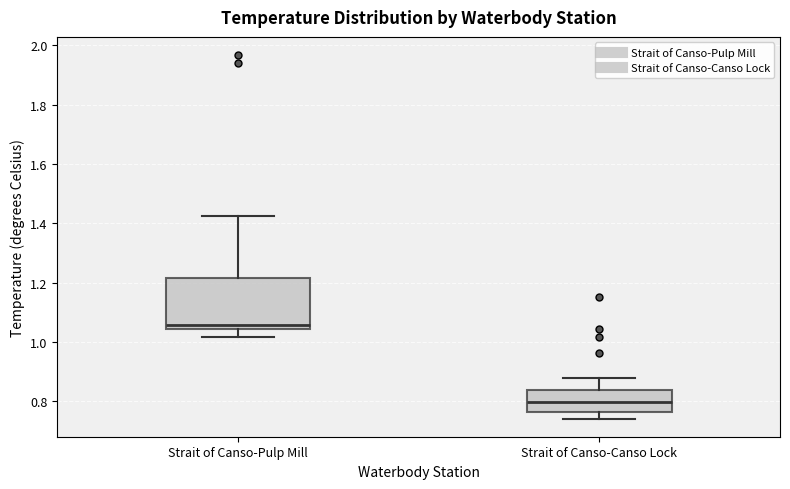

Reading left to right, transcribe this box plot: for each box, give where its median line is, the range the box spans, and where its two whiskers end, as read against the y-axis. The values are not printed on the chart, so give them approximately, as read against the axis.

Strait of Canso-Pulp Mill: median 1.06, box 1.04 to 1.22, whiskers 1.02 to 1.42
Strait of Canso-Canso Lock: median 0.80, box 0.76 to 0.84, whiskers 0.74 to 0.88